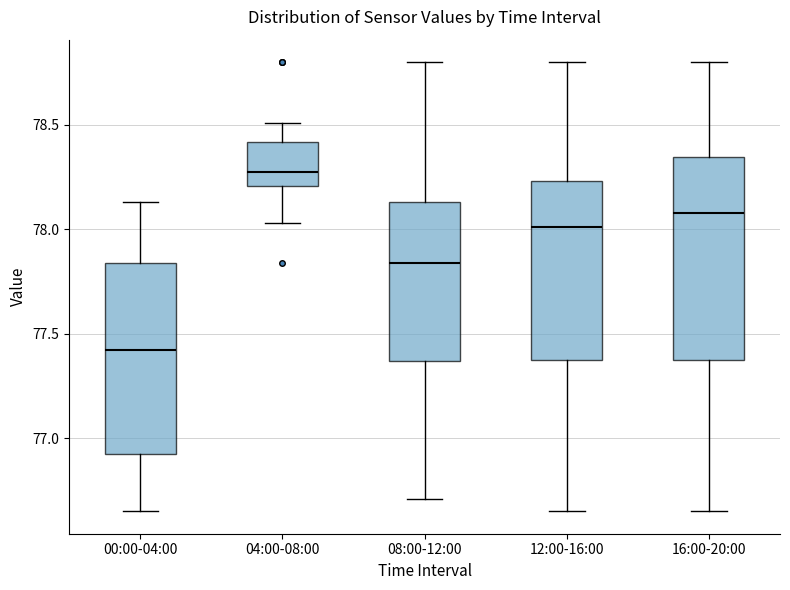

Reading left to right, transcribe this box plot: for each box, give where its median line is, the range the box spans, and where its two whiskers end, as read against the y-axis. The values are not printed on the chart, so give them approximately, as read against the axis.

00:00-04:00: median 77.40, box 76.90 to 77.85, whiskers 76.65 to 78.15
04:00-08:00: median 78.30, box 78.20 to 78.40, whiskers 78.05 to 78.50
08:00-12:00: median 77.85, box 77.35 to 78.15, whiskers 76.70 to 78.80
12:00-16:00: median 78.00, box 77.40 to 78.25, whiskers 76.65 to 78.80
16:00-20:00: median 78.10, box 77.40 to 78.35, whiskers 76.65 to 78.80